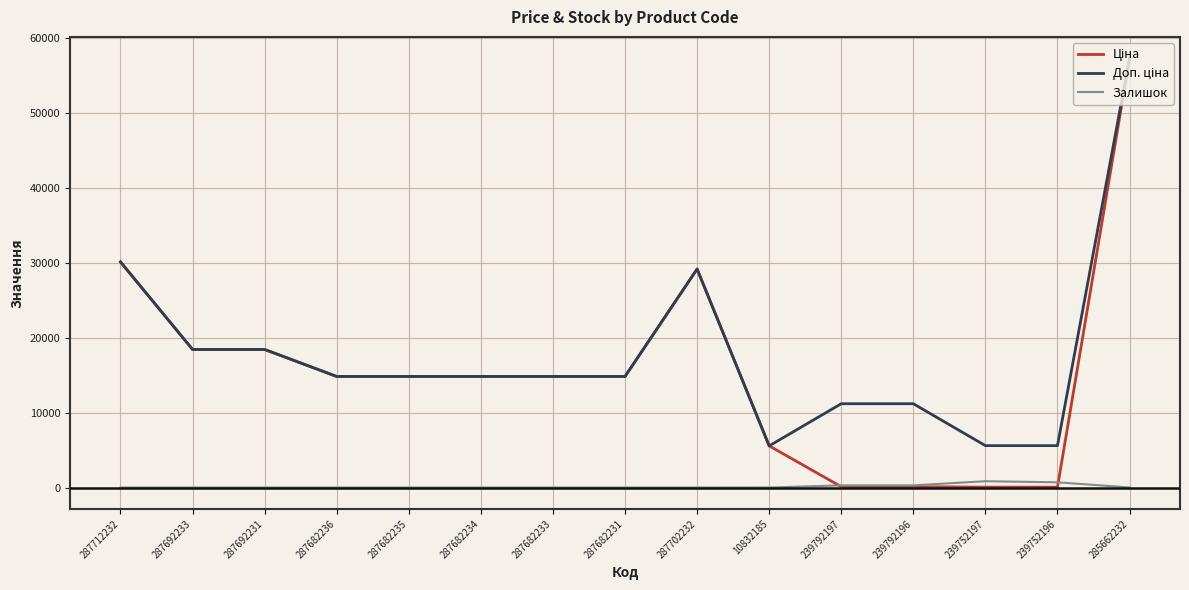

What is the maximum value shown in the chart?

57258.0